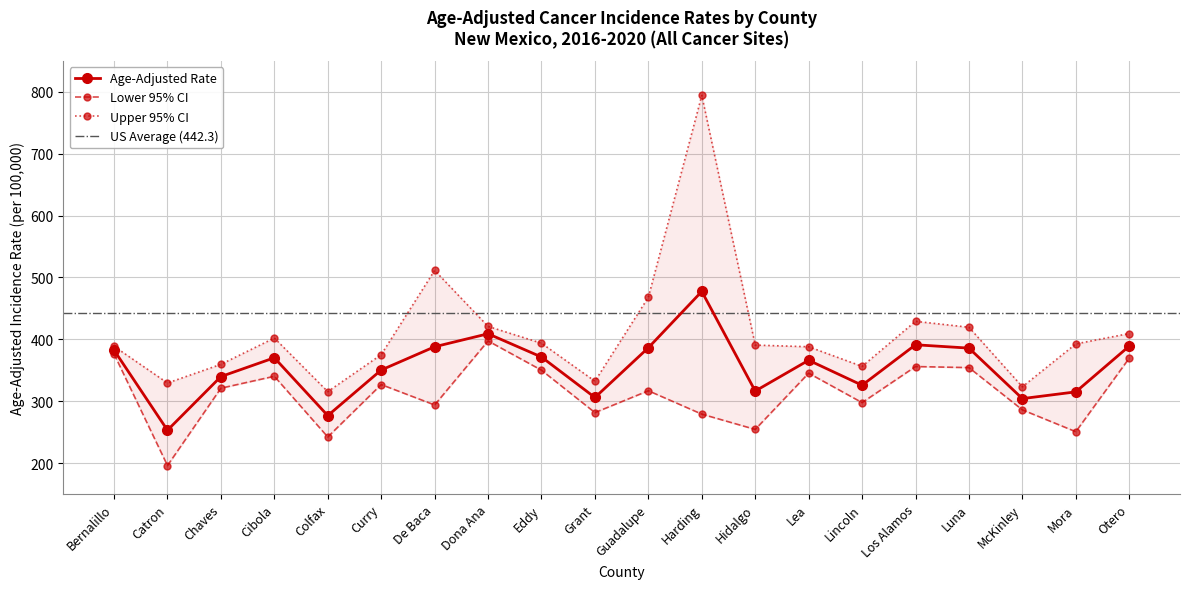

Which has a higher value, Curry or Dona Ana?

Dona Ana